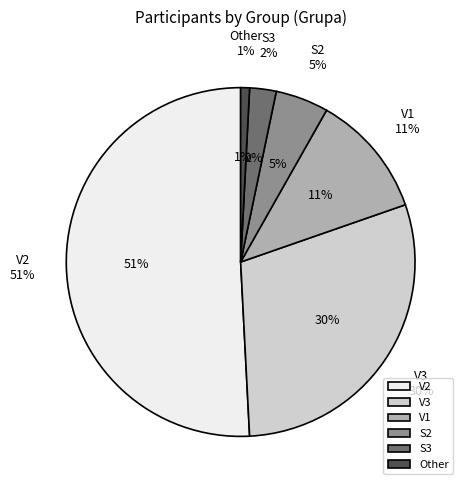

Is it true that V2 is 8% of the pie?

False